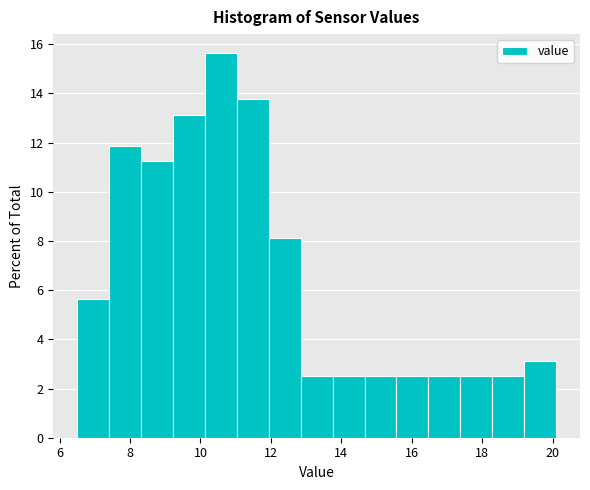

How tall is the bar that spans 9.2 to 10.2 on the x-axis? Neither the bar edges nor the heights are printed on the chart, so give them approximately, as read against the axes.

13.2